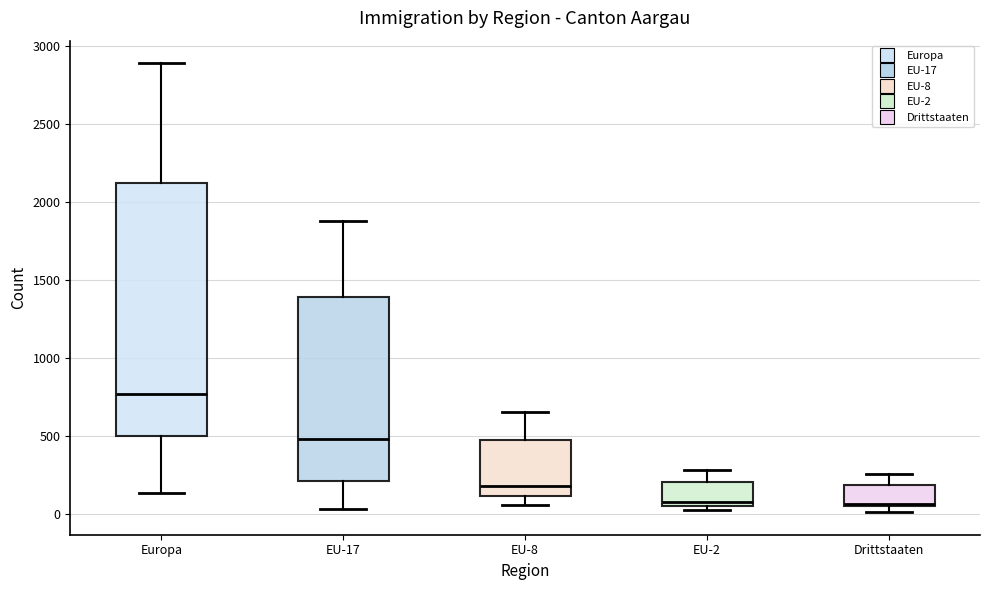

Which box is the tallest, from its lower edge to its upper edge?

Europa